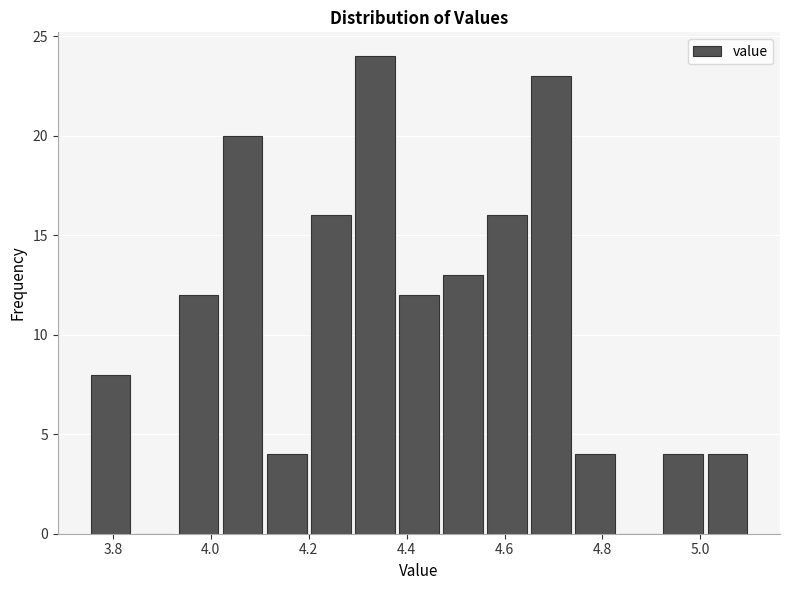

Reading left to right, list every bar in this chart as the range it spans on the x-axis followed by its height. Neither the bar edges nor the heights are printed on the chart, so give them approximately, as read against the axes.

3.75 to 3.84: 8
3.84 to 3.93: 0
3.93 to 4.02: 12
4.02 to 4.11: 20
4.11 to 4.20: 4
4.20 to 4.29: 16
4.29 to 4.38: 24
4.38 to 4.47: 12
4.47 to 4.56: 13
4.56 to 4.65: 16
4.65 to 4.74: 23
4.74 to 4.83: 4
4.83 to 4.92: 0
4.92 to 5.01: 4
5.01 to 5.10: 4